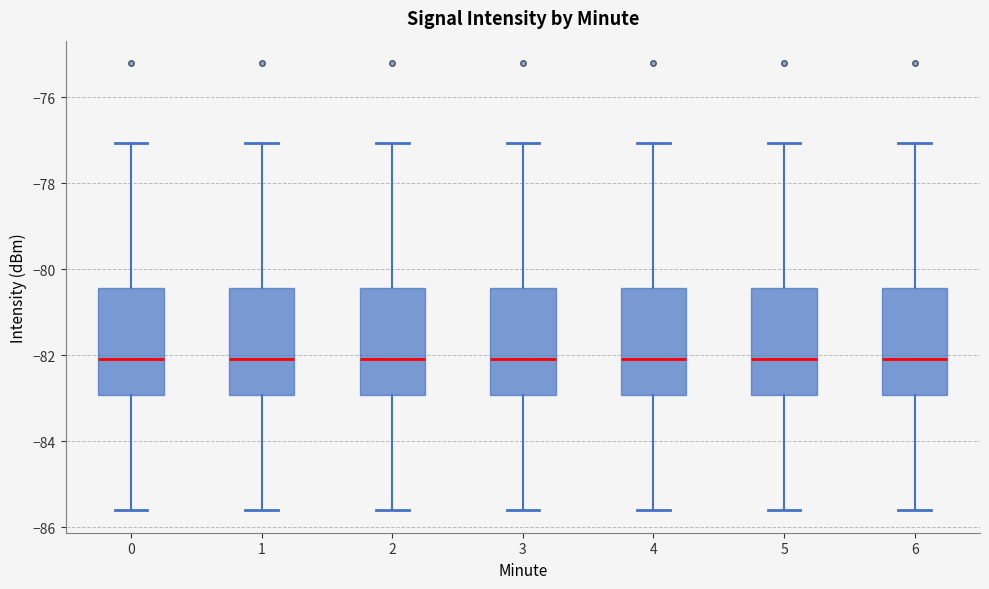

Where does the upper whisker of the box at x = 2 end on the y-axis? The values are not printed on the chart, so give them approximately, as read against the axis.

-77.0